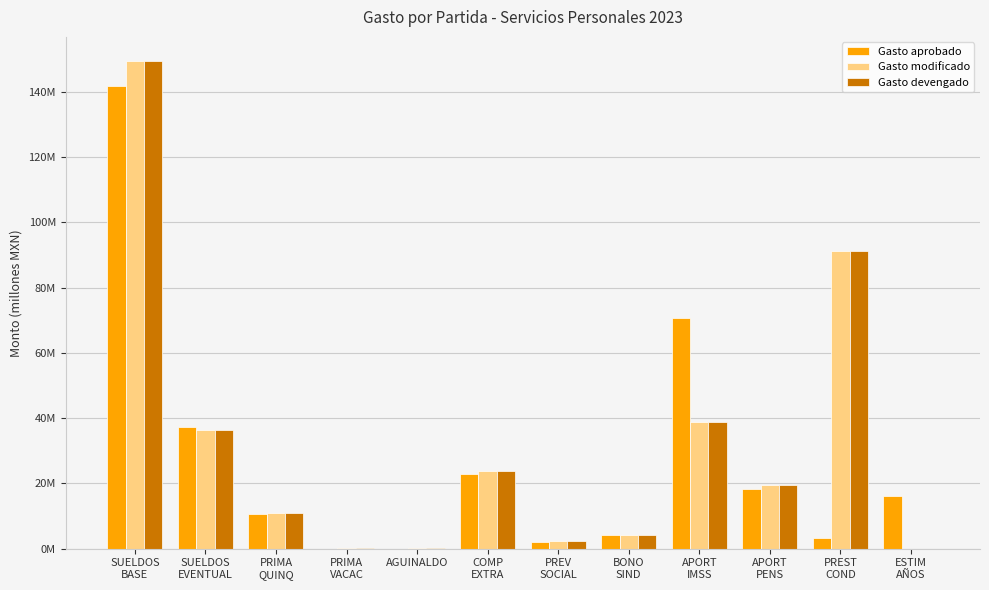

What is the difference between the Gasto aprobado values at APORT
PENS and PREV
SOCIAL?

16.3